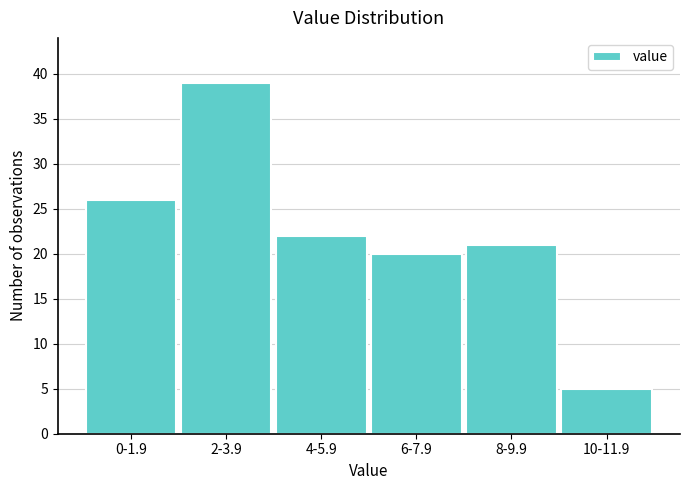

Reading left to right, what are all the values shown in this chart?

0-1.9=26	2-3.9=39	4-5.9=22	6-7.9=20	8-9.9=21	10-11.9=5